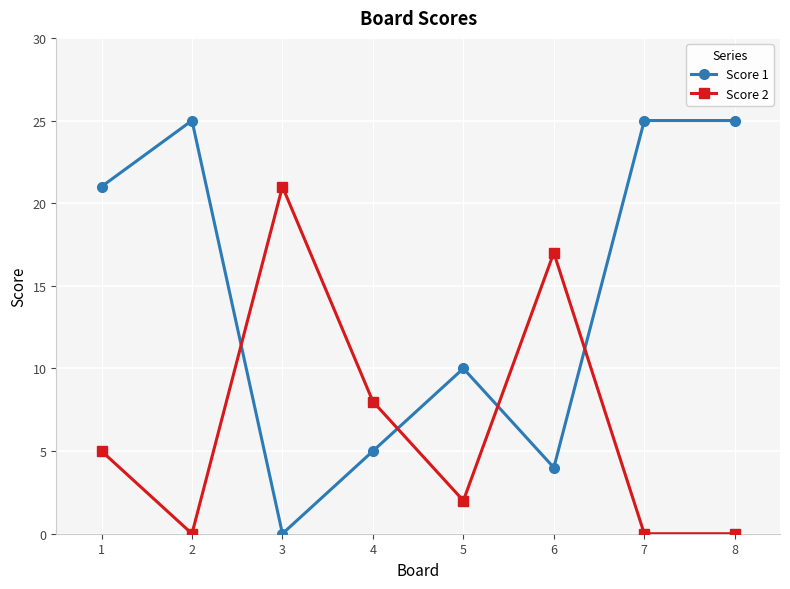

Where do Score 2 and Score 1 first cross each other?

2 and 3